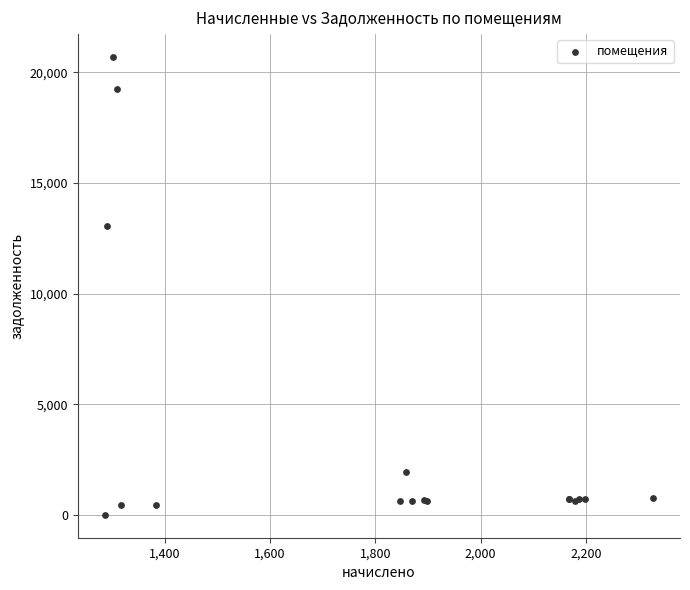

What Y value in the scatter plot is closest to 10346?

13044.8